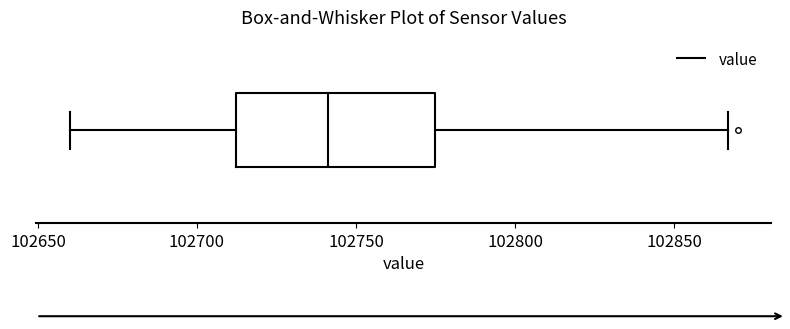

Where does the left whisker of the box end on the x-axis? The values are not printed on the chart, so give them approximately, as read against the axis.

102660